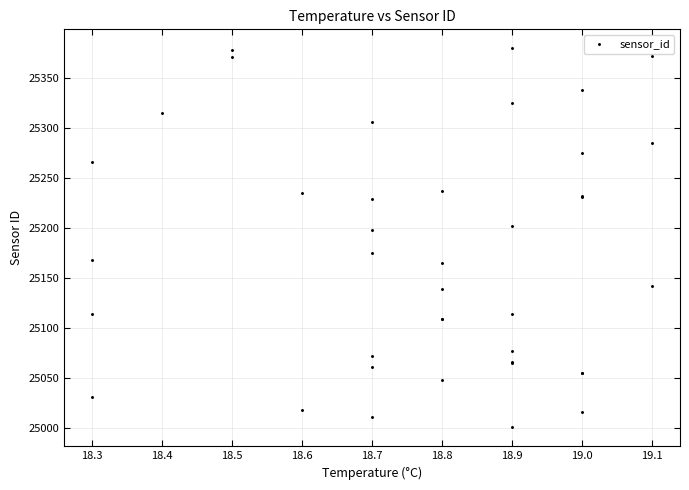

What Y value in the scatter plot is closest to 25190?

25197.7